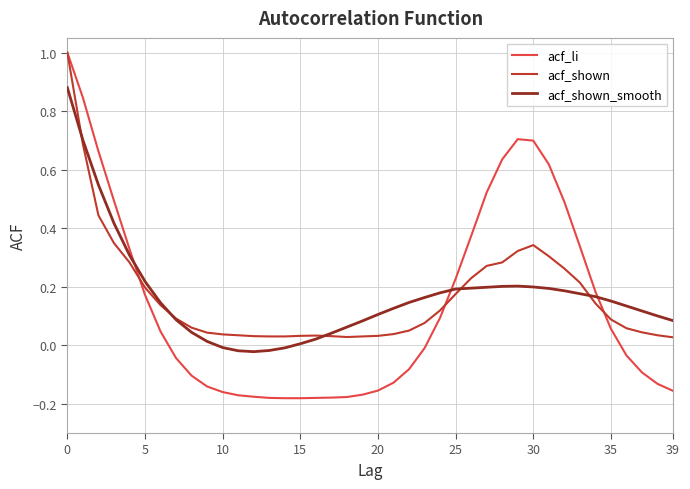

Which series has the largest range (max minus min)?

acf_li